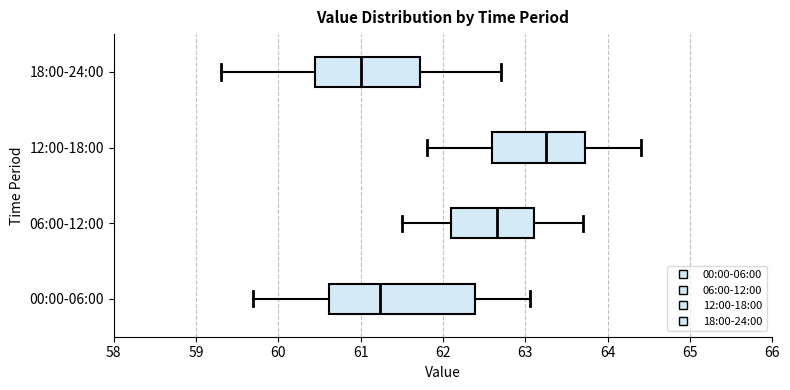

Where does the median line of the box for 18:00-24:00 sit on the x-axis? The values are not printed on the chart, so give them approximately, as read against the axis.

61.0